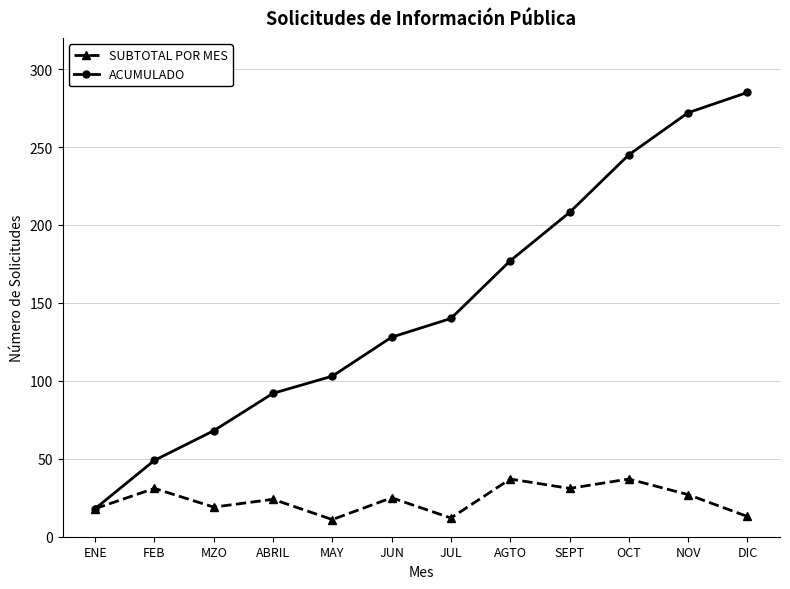

Which series has the widest spread of values?

ACUMULADO